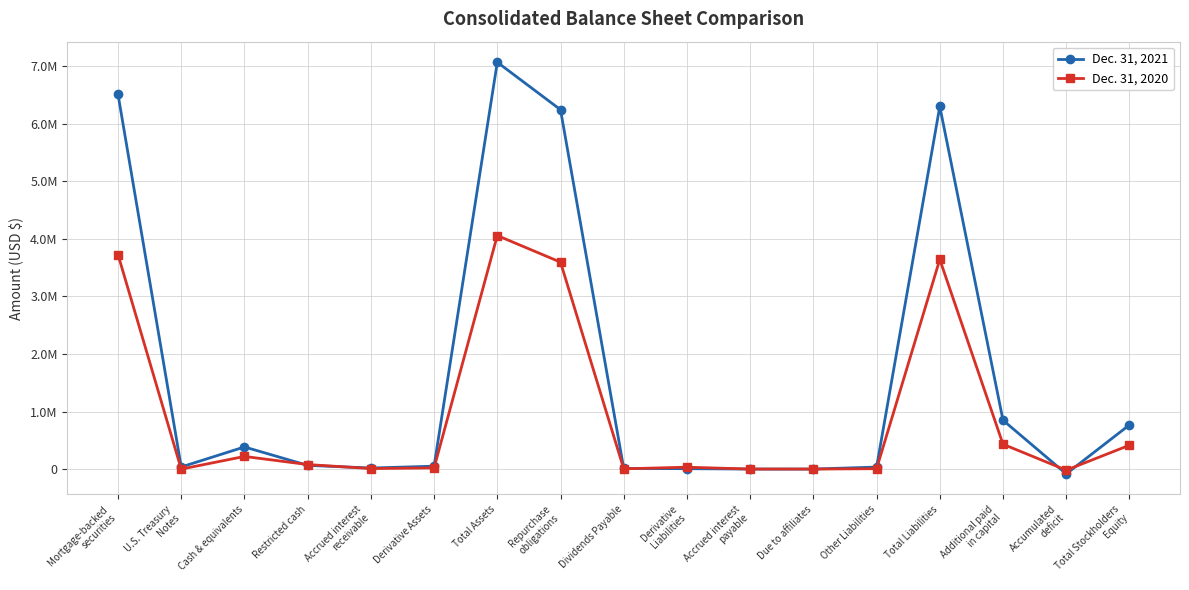

What is the minimum value for Dec. 31, 2021?

-82754